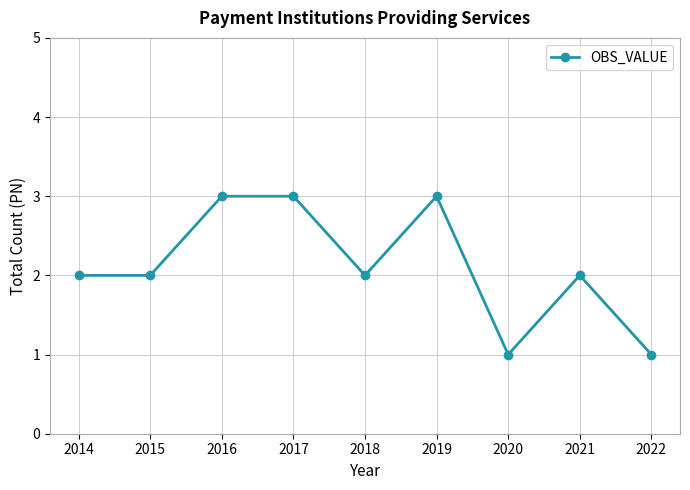

True or false: there are more than 1 points higher than both neighbors.

True